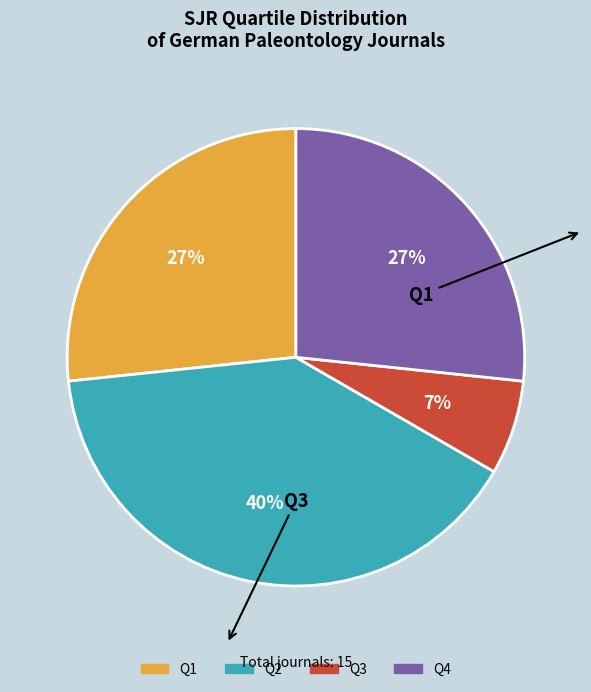

Is it true that Q1 is 27% of the pie?

True